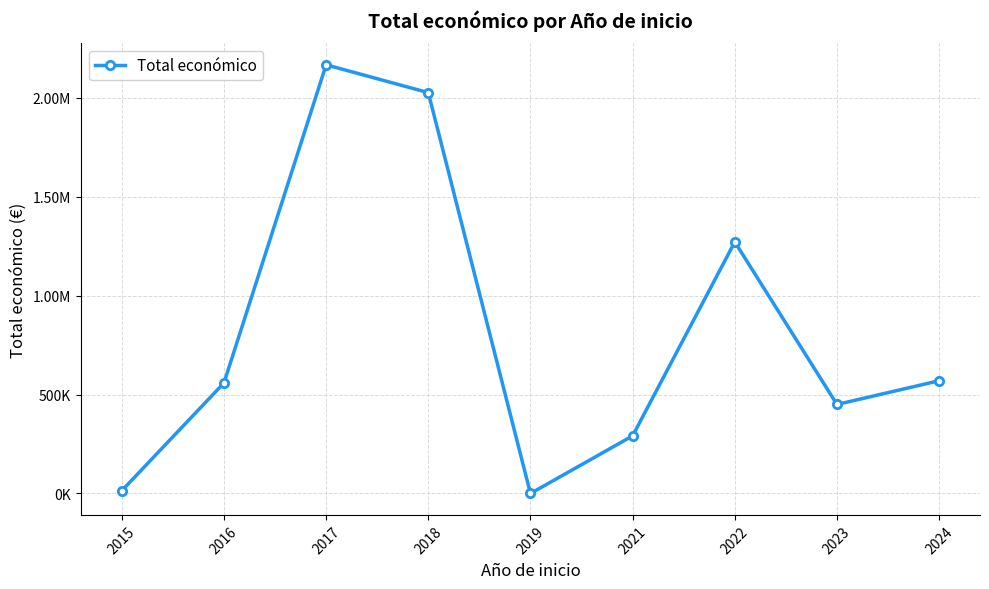

At which label is the value closest to 1083698?

2022